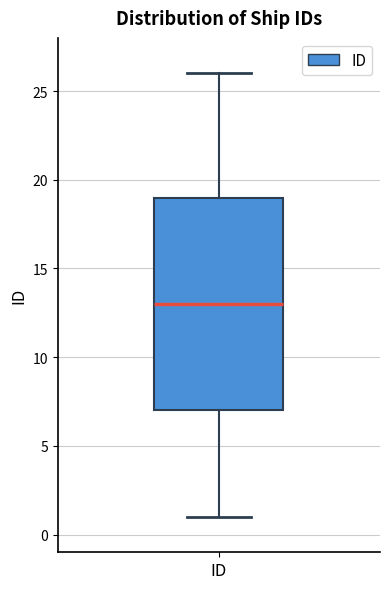

Transcribe this box plot: give where the median line is, the range the box spans, and where the two whiskers end, as read against the y-axis. The values are not printed on the chart, so give them approximately, as read against the axis.

median 13, box 7 to 19, whiskers 1 to 26